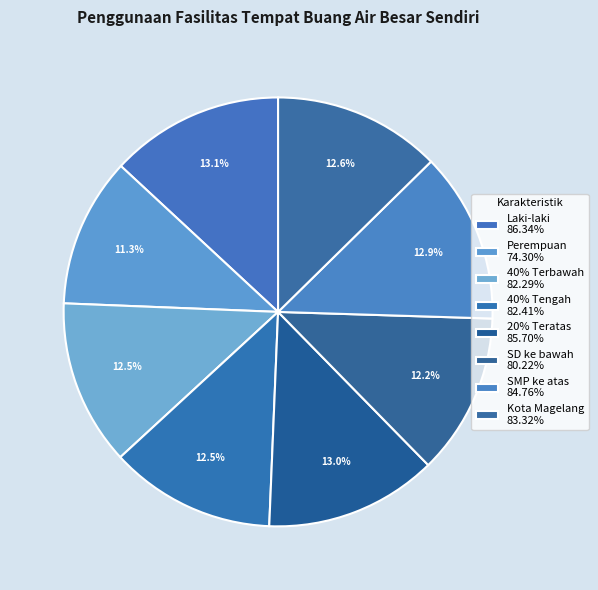

How many slices are in this pie chart?

8